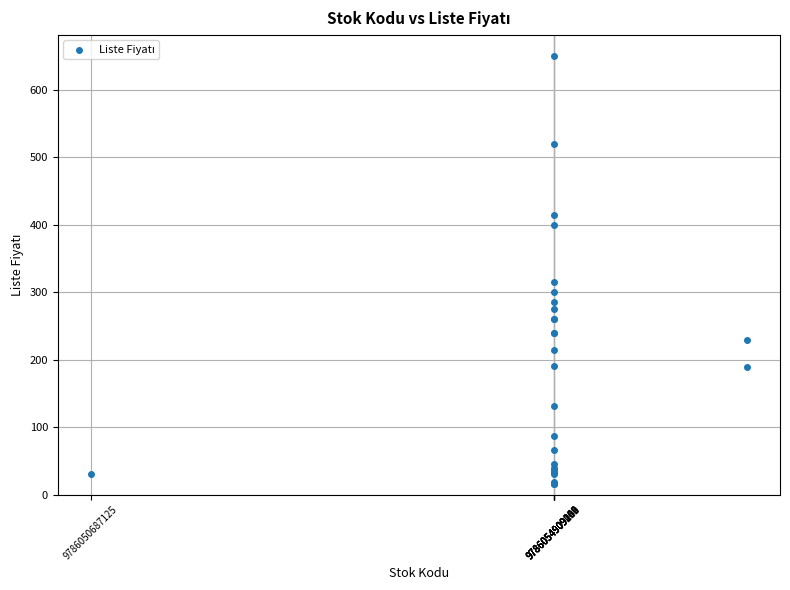

What Y value in the scatter plot is closest to 332?

315.0